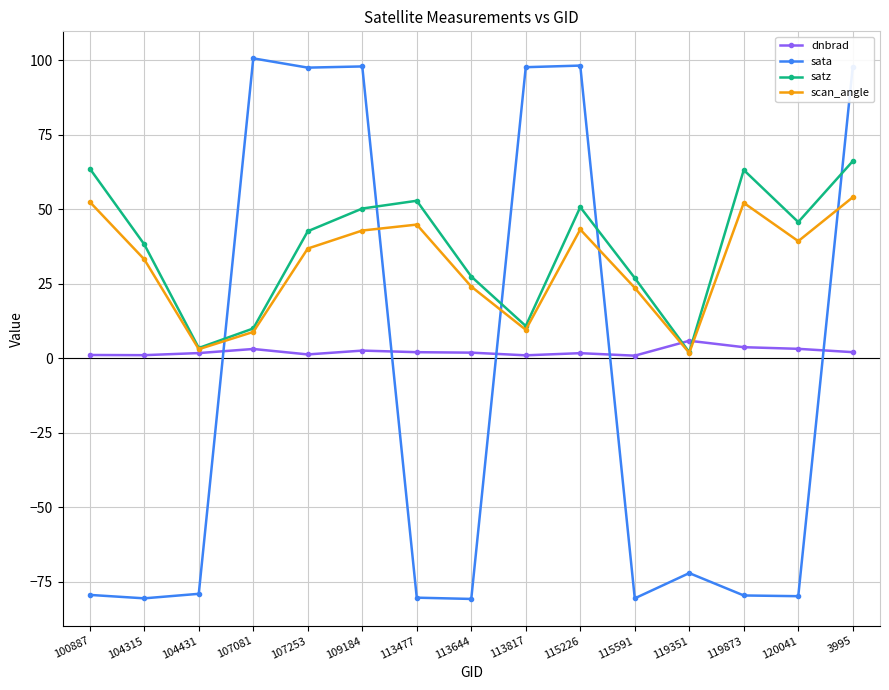

After their last crossing, which series has the higher values: dnbrad or sata?

sata